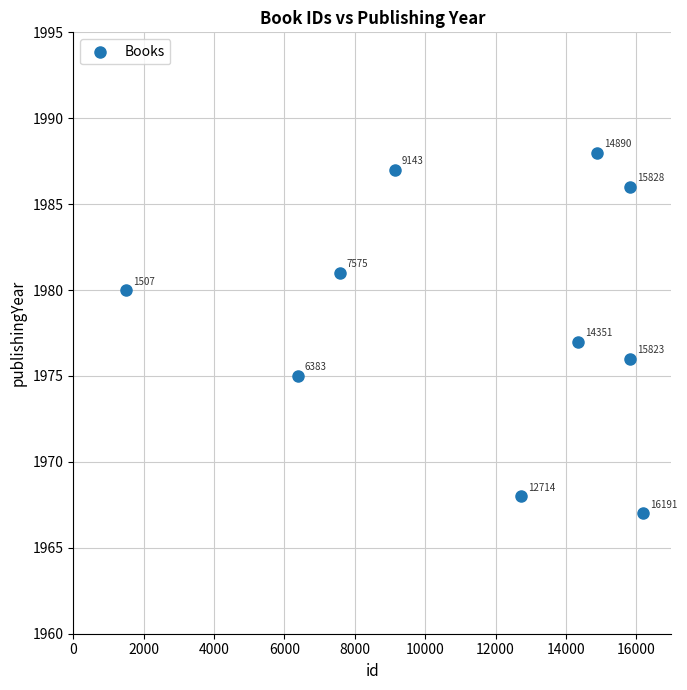

What is the average X value?

11440